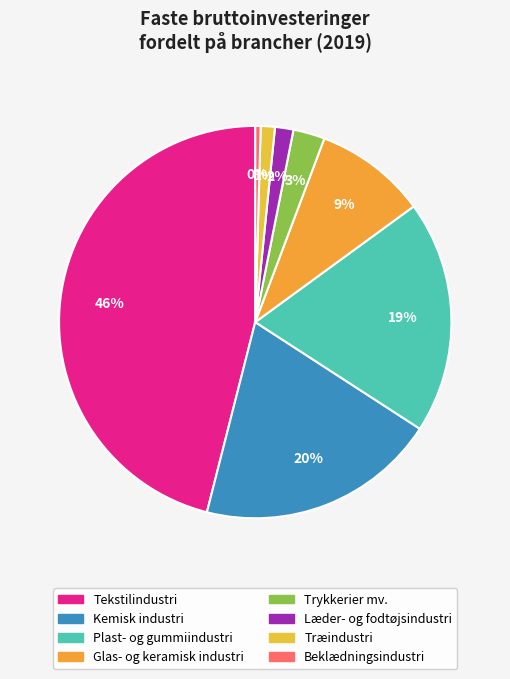

Count the number of slices in the pie.

8